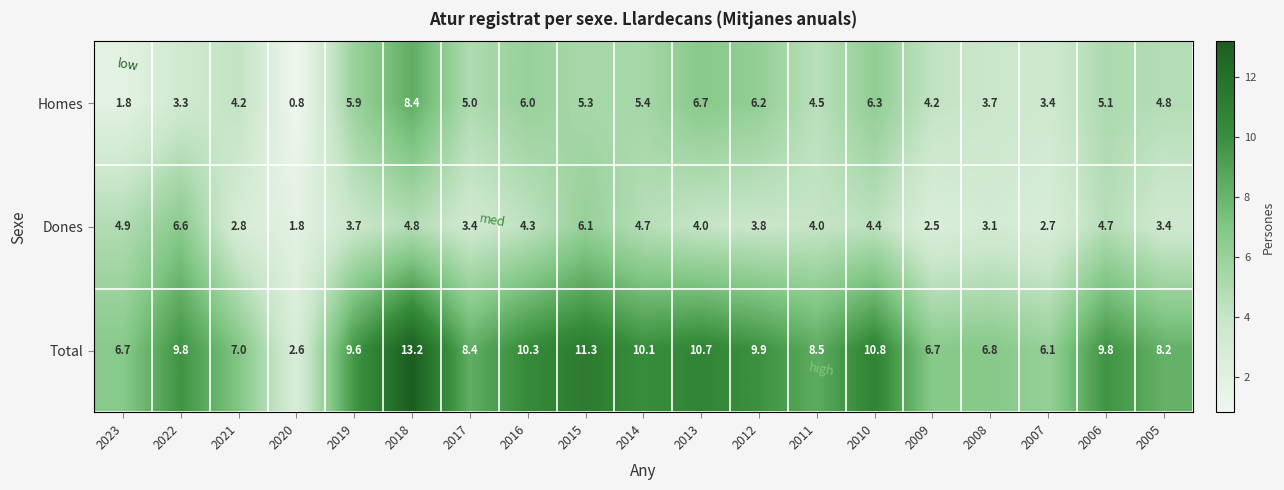

At how many categories does at least one series exceed 9?

10